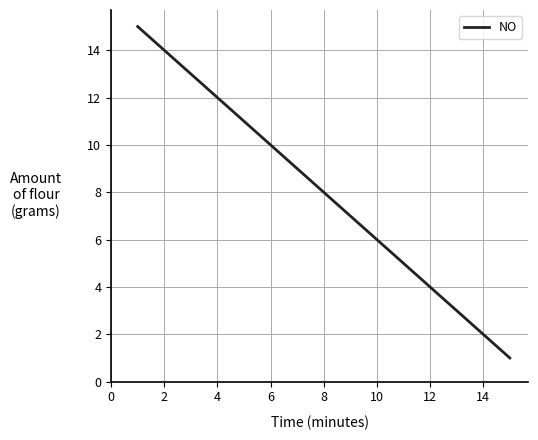

How many values are below 8?

7